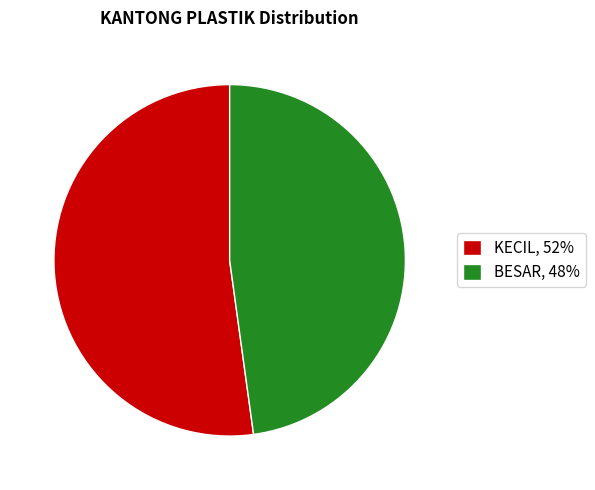

Is there a majority slice in this chart?

Yes